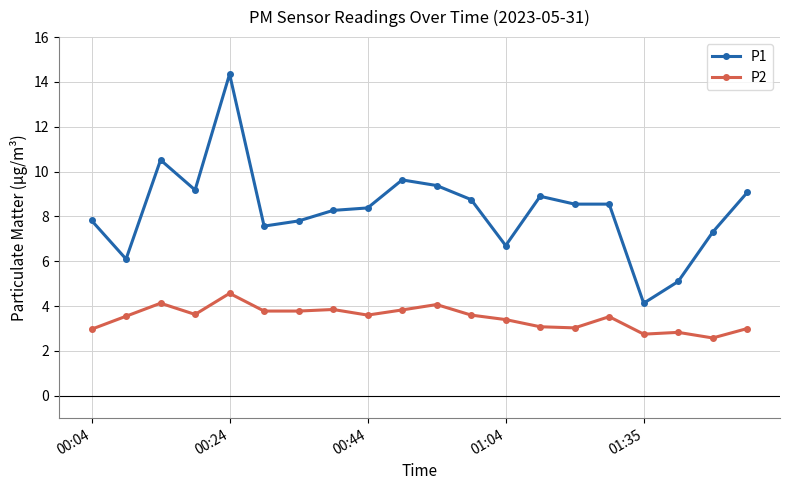

True or false: P2 has more than 0 interior local peaks.

True